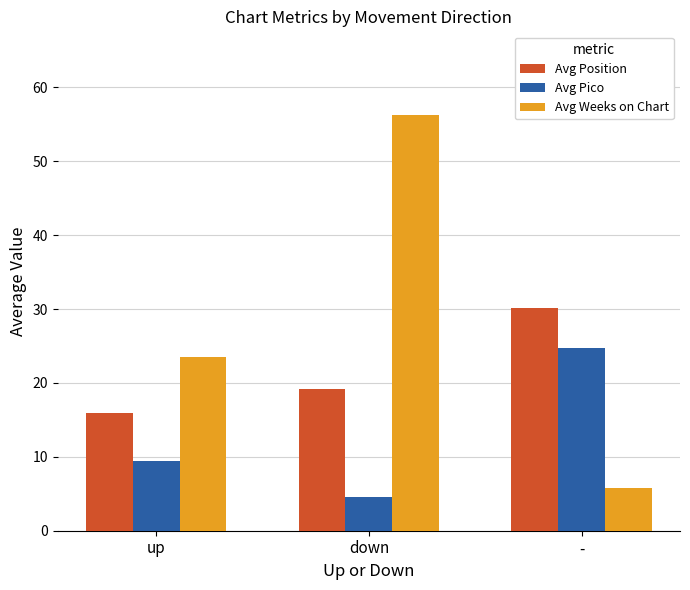

Is the value of Avg Weeks on Chart at down greater than the value of Avg Pico at down?

Yes